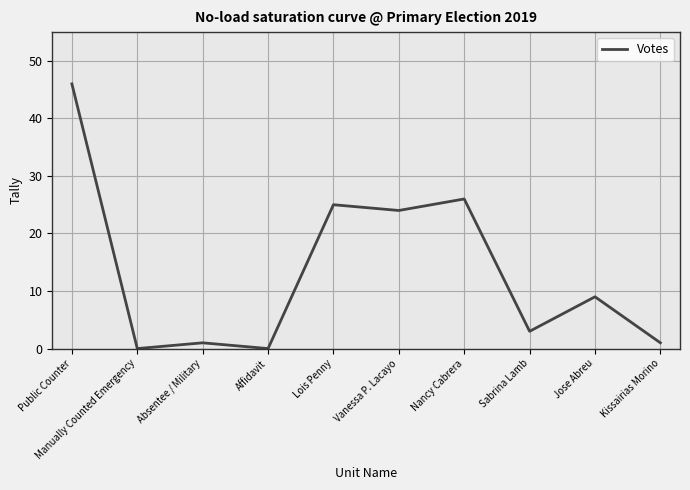

What is the change in value from Manually Counted Emergency to Jose Abreu?

+9